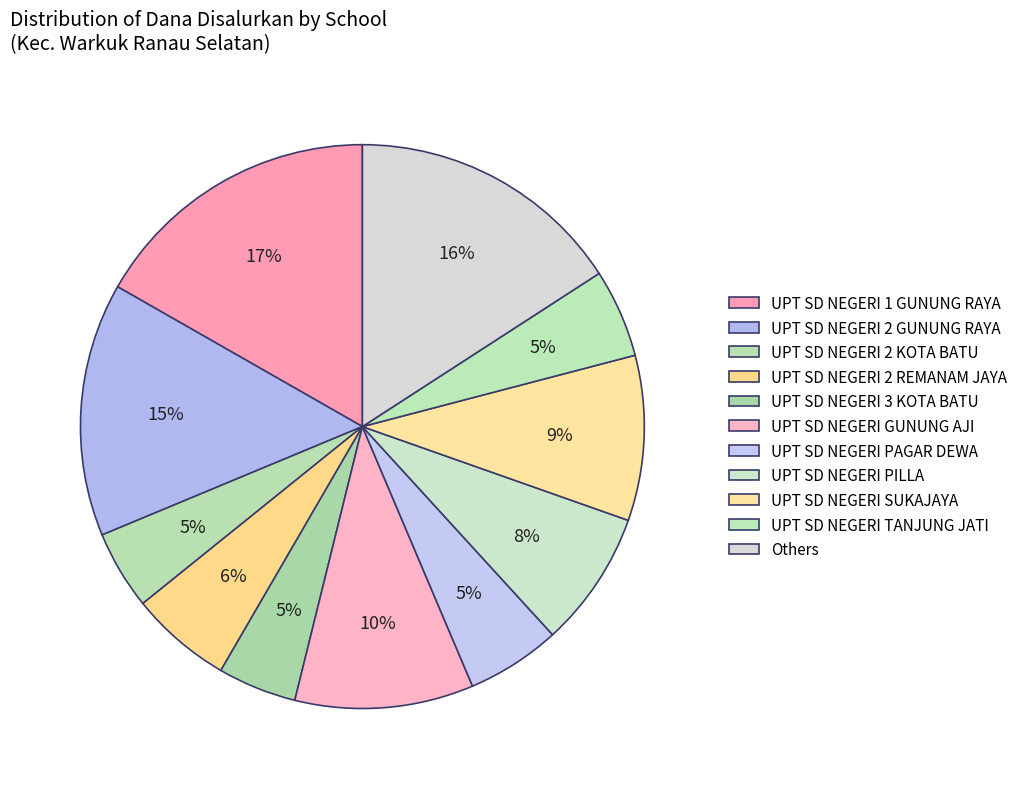

How many slices are in this pie chart?

11